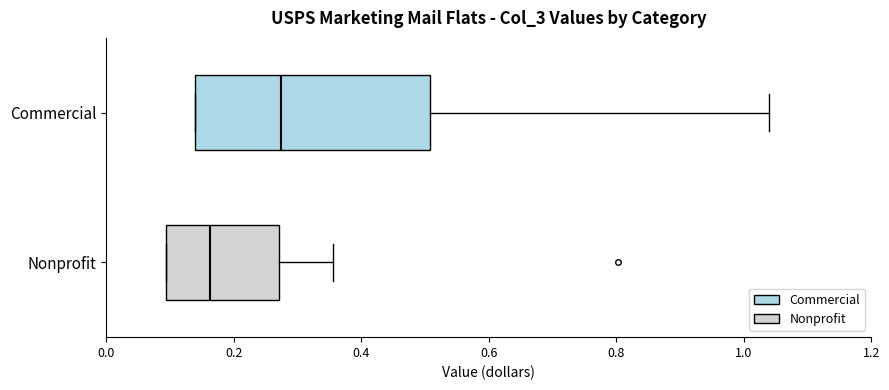

Reading bottom to top, read every box against the x-axis: the position of its median line, the range the box covers, and the ends of its whiskers. The values are not printed on the chart, so give them approximately, as read against the axis.

Nonprofit: median 0.16, box 0.10 to 0.28, whiskers 0.10 to 0.36
Commercial: median 0.28, box 0.14 to 0.50, whiskers 0.14 to 1.04